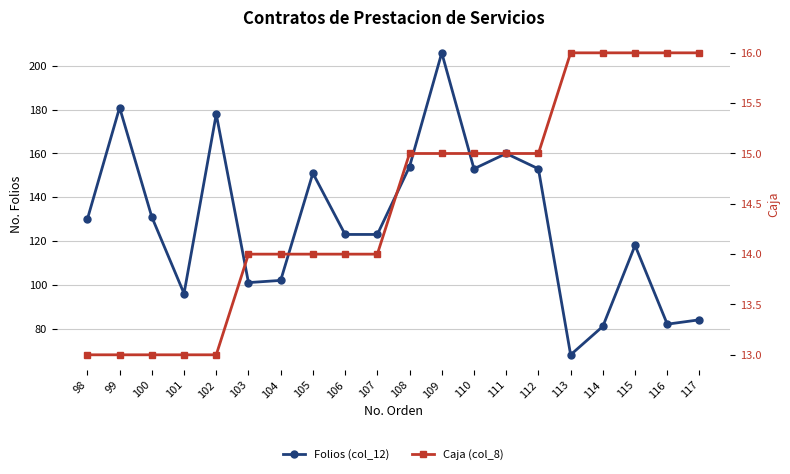

Rank the series at 105 from lowest to highest value.

Caja (col_8), Folios (col_12)